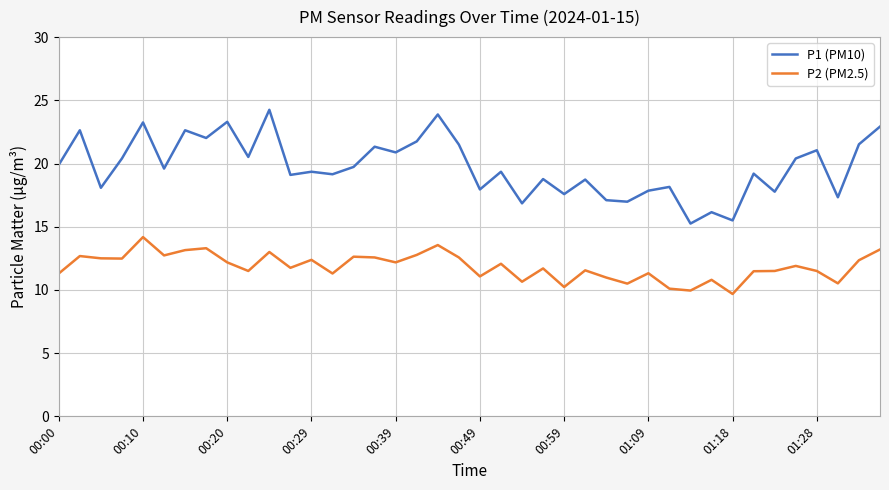

True or false: P1 (PM10) and P2 (PM2.5) cross at least once.

False